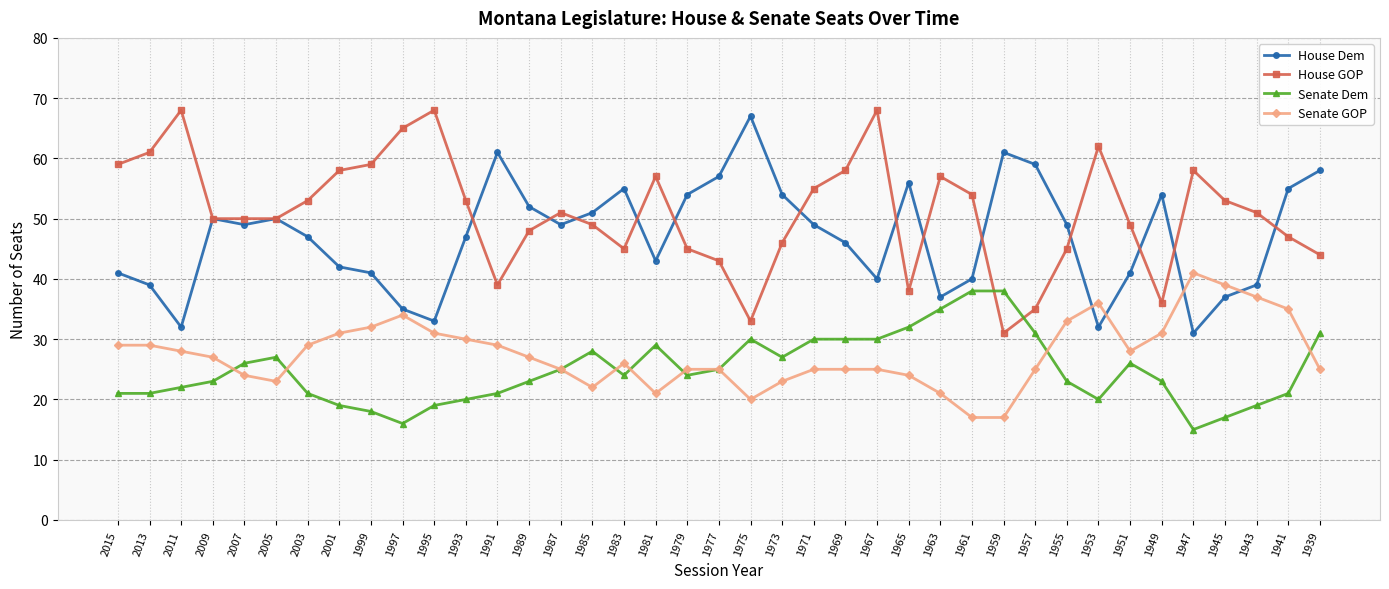

Reading left to right, list all the values displayed in this chart.

House Dem: 41	39	32	50	49	50	47	42	41	35	33	47	61	52	49	51	55	43	54	57	67	54	49	46	40	56	37	40	61	59	49	32	41	54	31	37	39	55	58
House GOP: 59	61	68	50	50	50	53	58	59	65	68	53	39	48	51	49	45	57	45	43	33	46	55	58	68	38	57	54	31	35	45	62	49	36	58	53	51	47	44
Senate Dem: 21	21	22	23	26	27	21	19	18	16	19	20	21	23	25	28	24	29	24	25	30	27	30	30	30	32	35	38	38	31	23	20	26	23	15	17	19	21	31
Senate GOP: 29	29	28	27	24	23	29	31	32	34	31	30	29	27	25	22	26	21	25	25	20	23	25	25	25	24	21	17	17	25	33	36	28	31	41	39	37	35	25